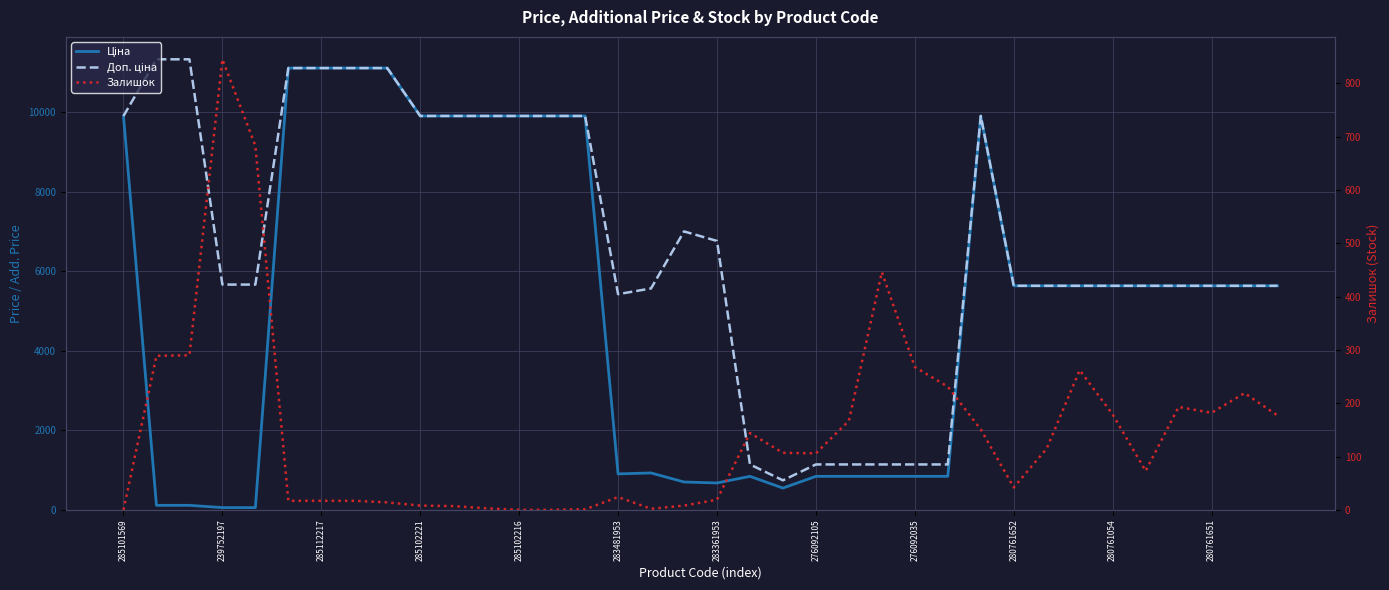

Is it true that Ціна equals 1418.3 at 28?

False